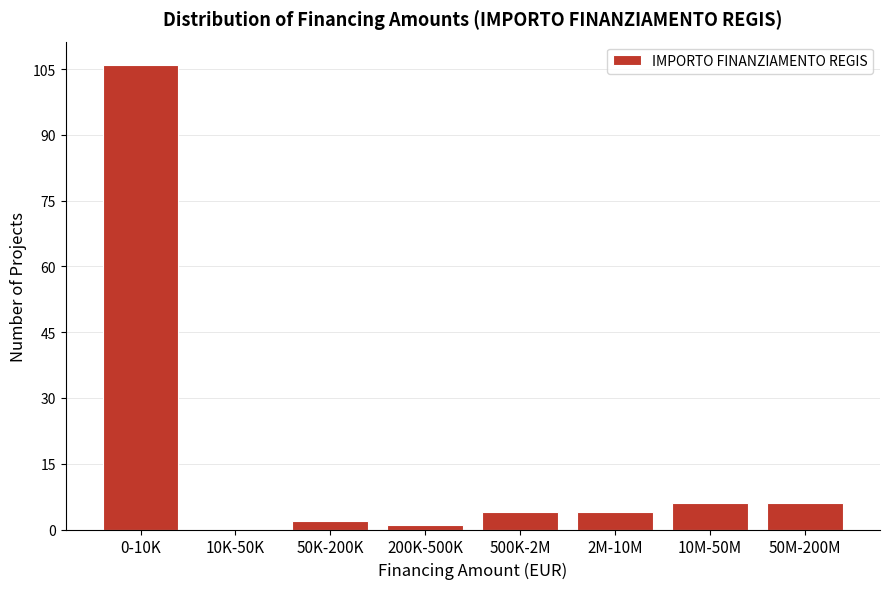

Reading left to right, list all the values displayed in this chart.

0-10K=106	10K-50K=0	50K-200K=2	200K-500K=1	500K-2M=4	2M-10M=4	10M-50M=6	50M-200M=6